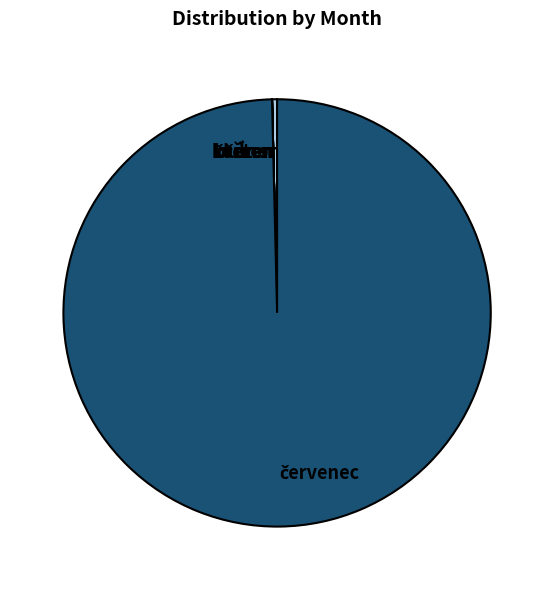

Is there any slice that represents more than half of the pie?

Yes